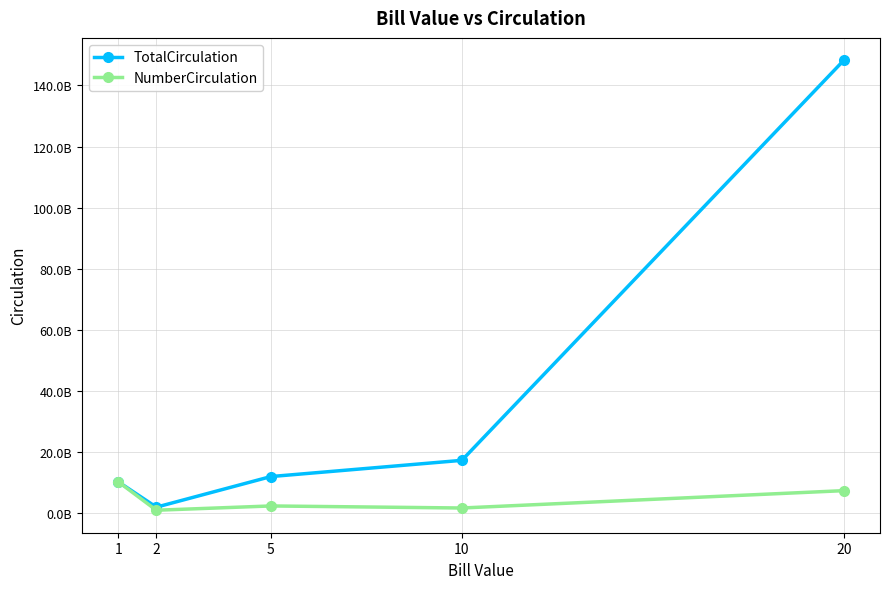

What is the total value across all series at 20?

155629950144